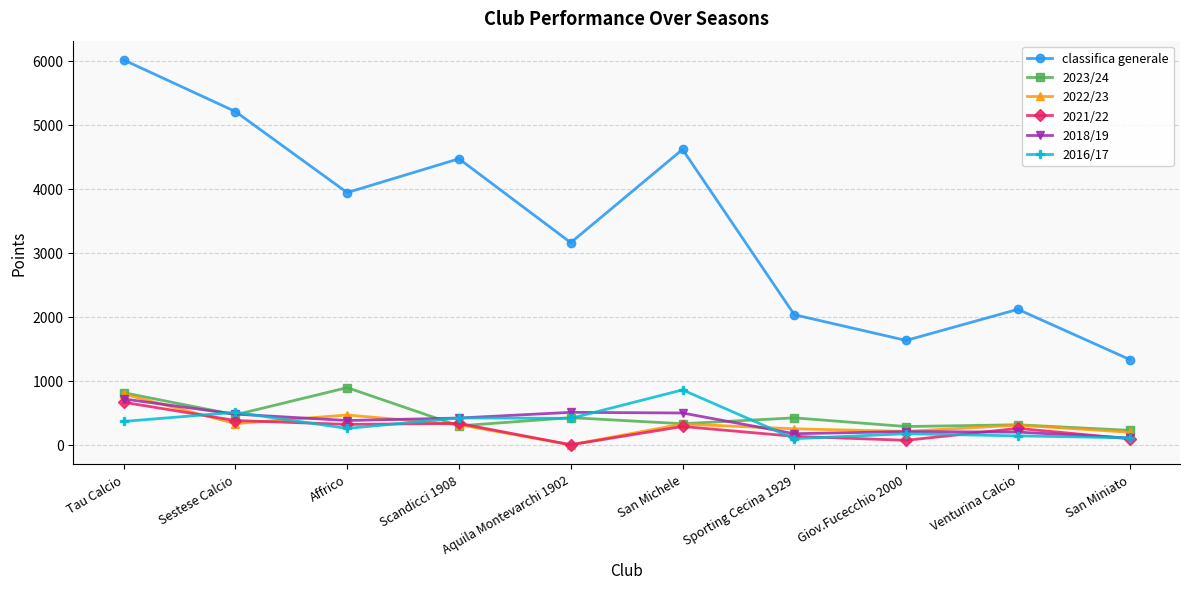

At which category does the chart reach its minimum across all series?

Aquila Montevarchi 1902